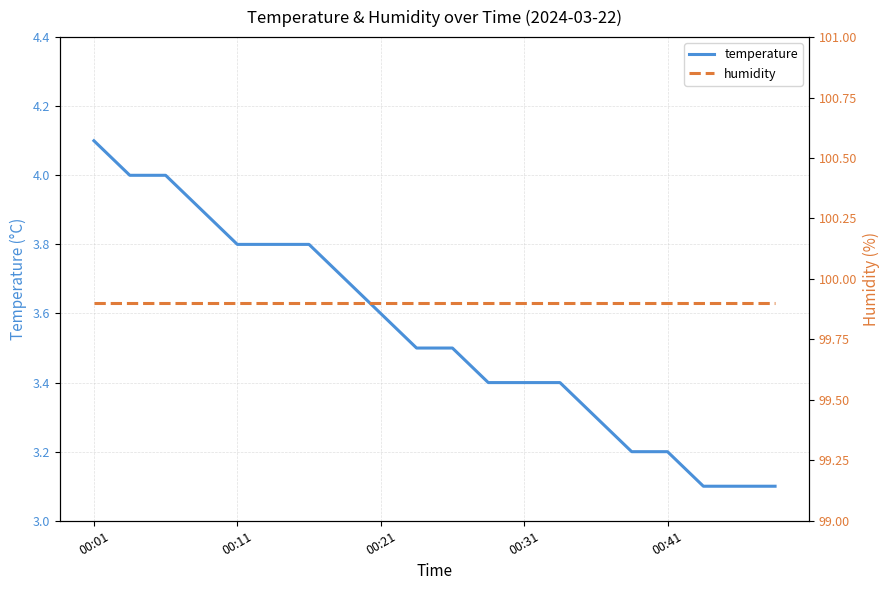

Reading left to right, transcribe all the data shown in this chart.

temperature: 4.1	4.0	4.0	3.9	3.8	3.8	3.8	3.7	3.6	3.5	3.5	3.4	3.4	3.4	3.3	3.2	3.2	3.1	3.1	3.1
humidity: 99.9	99.9	99.9	99.9	99.9	99.9	99.9	99.9	99.9	99.9	99.9	99.9	99.9	99.9	99.9	99.9	99.9	99.9	99.9	99.9